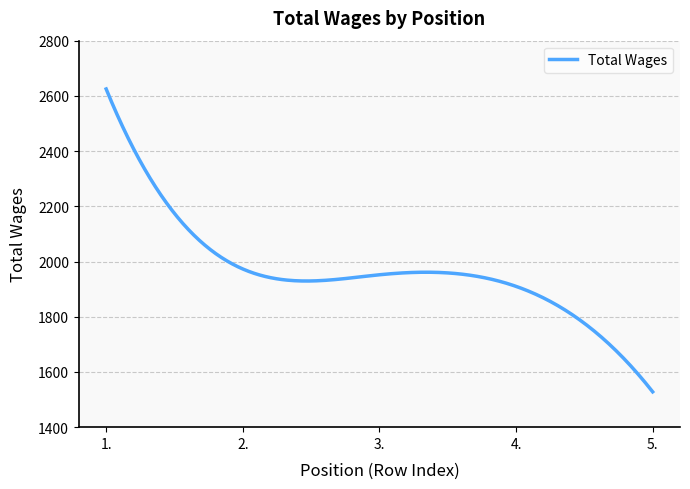

What is the difference between the maximum and minimum values?

1097.0